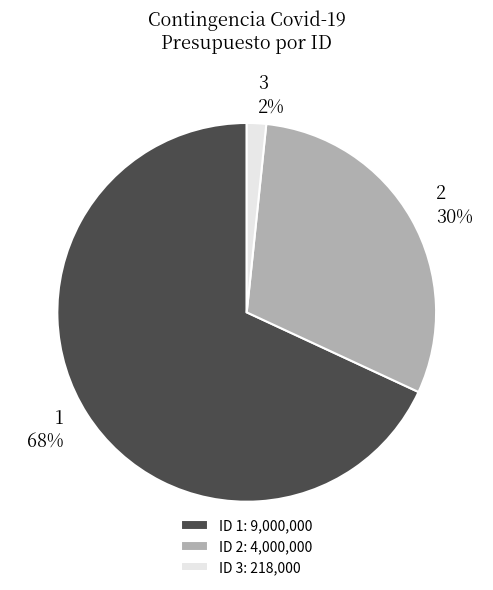

Does ID 1: 9,000,000 account for over 50% of the chart?

Yes